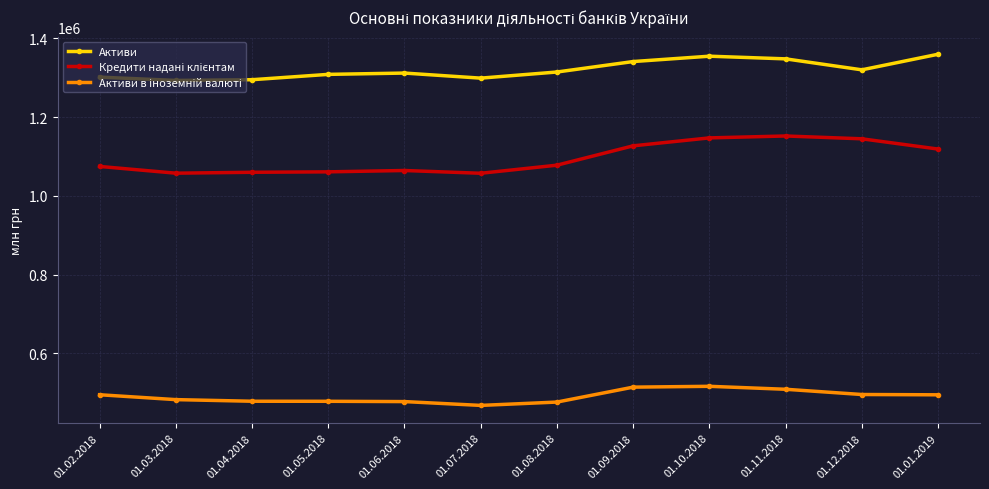

Which label corresponds to the smallest value in the chart?

01.07.2018